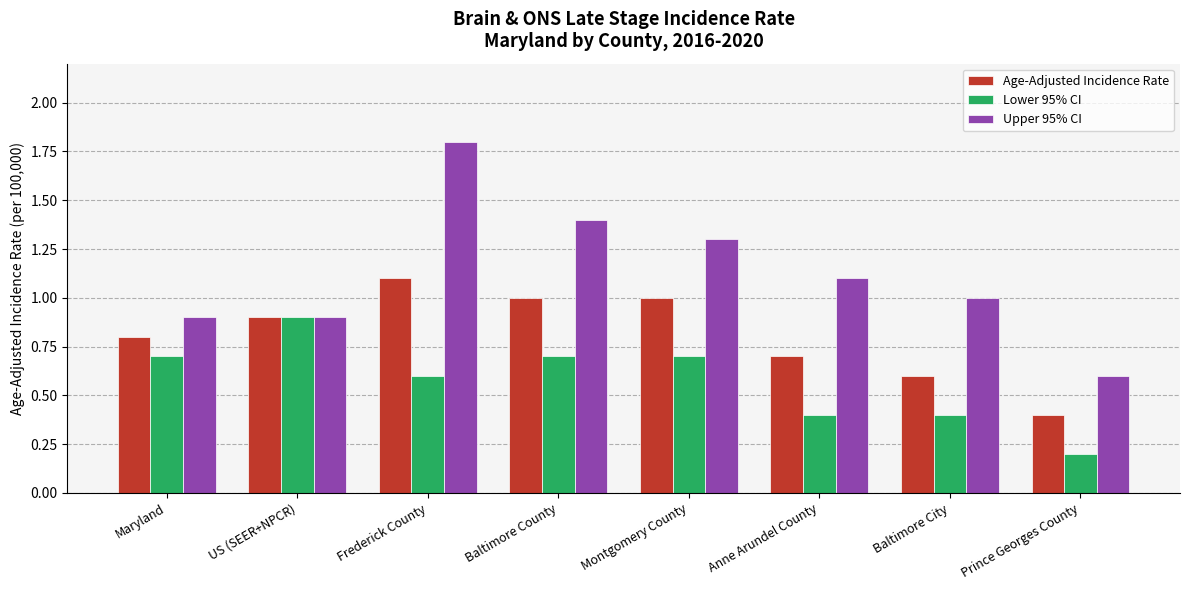

The Age-Adjusted Incidence Rate series shows 1.6 at Montgomery County. True or false?

False